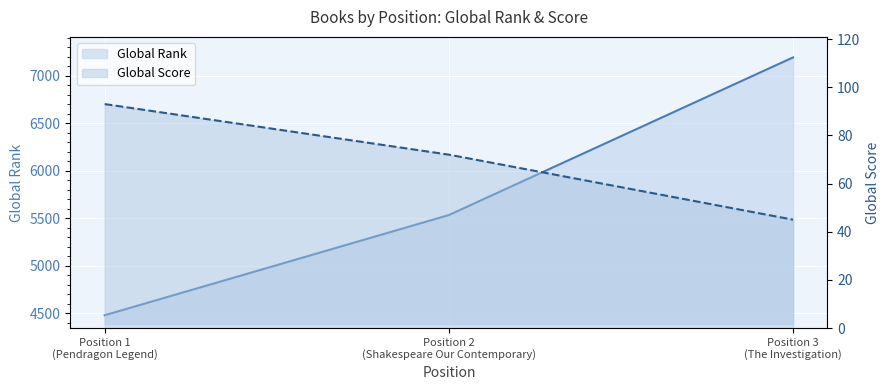

What is the approximate value of Global Rank at Position 3 (The Investigation)?

7193